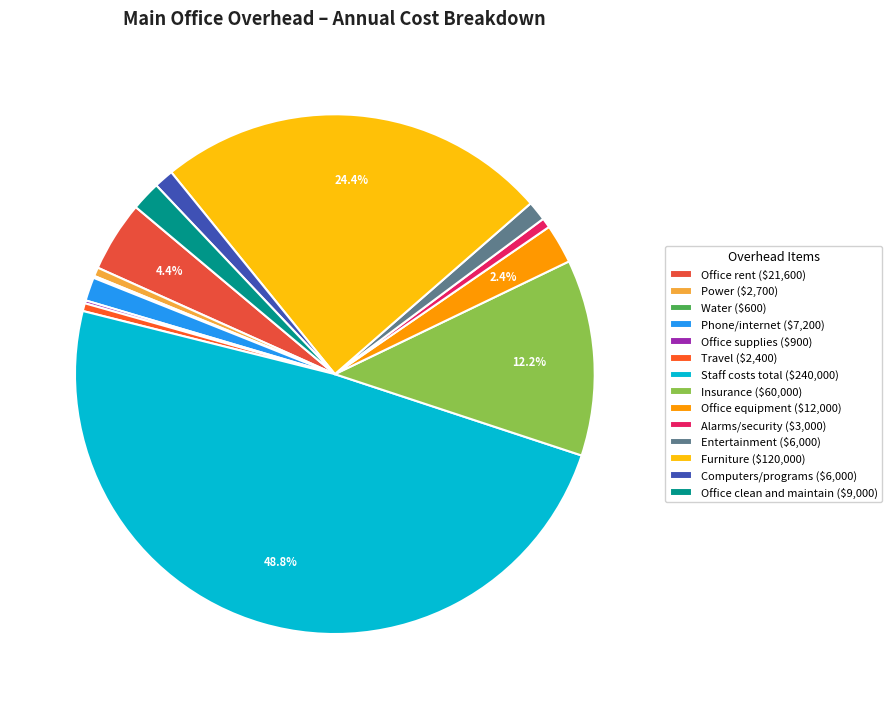

Between Alarms/security and Staff costs total, which is larger?

Staff costs total